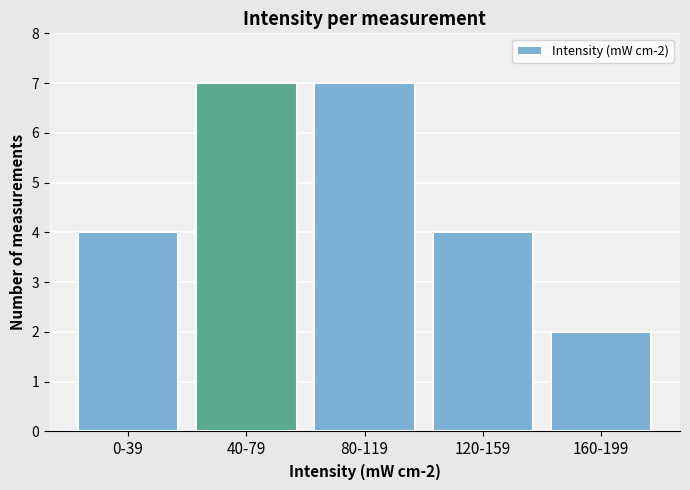

Reading left to right, extract all data points from this chart.

4	7	7	4	2